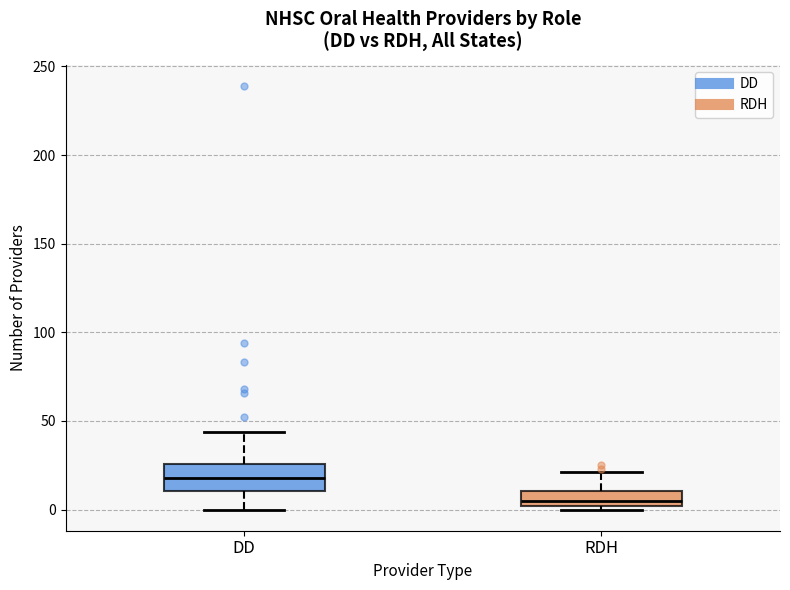

Which box has the highest median line?

DD